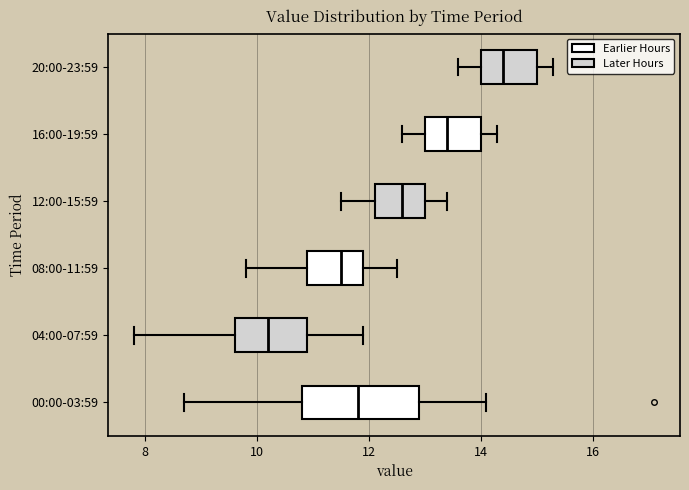

Comparing the boxes themselves (not the whiskers), which one is the widest?

00:00-03:59